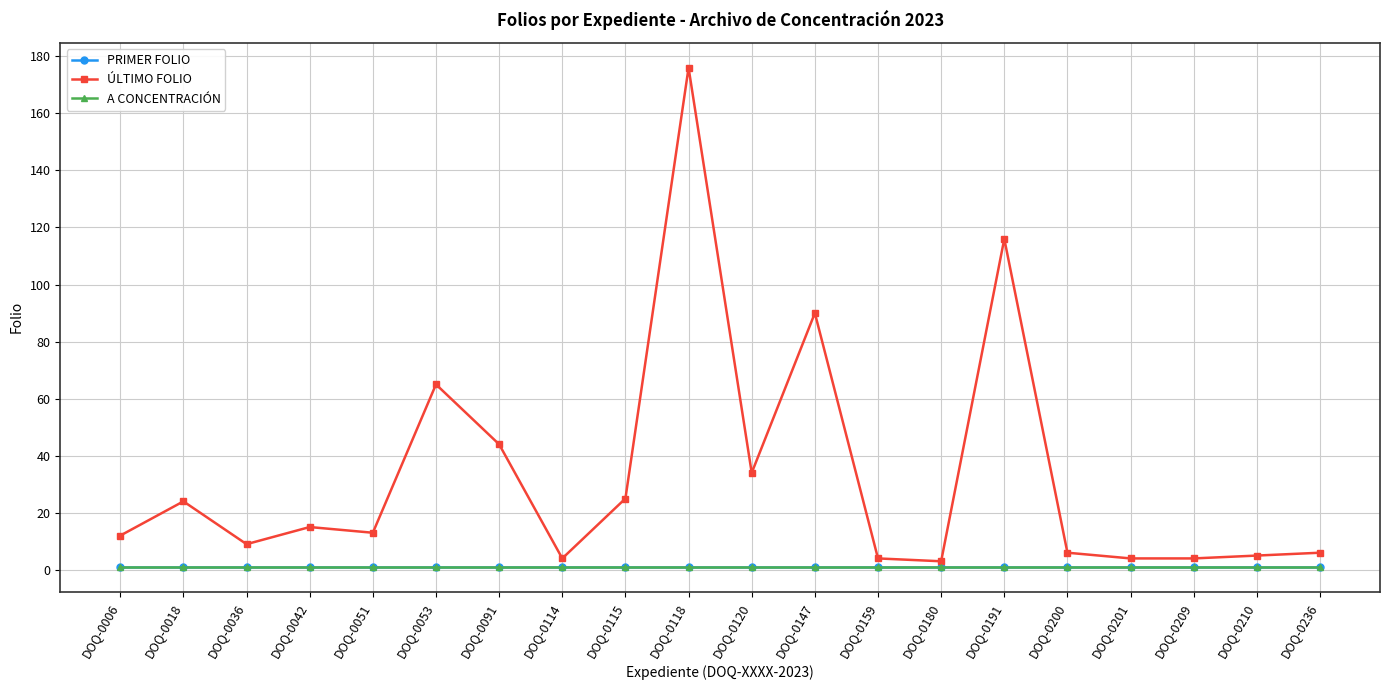

Is this an area chart (filled region under the line)?

No